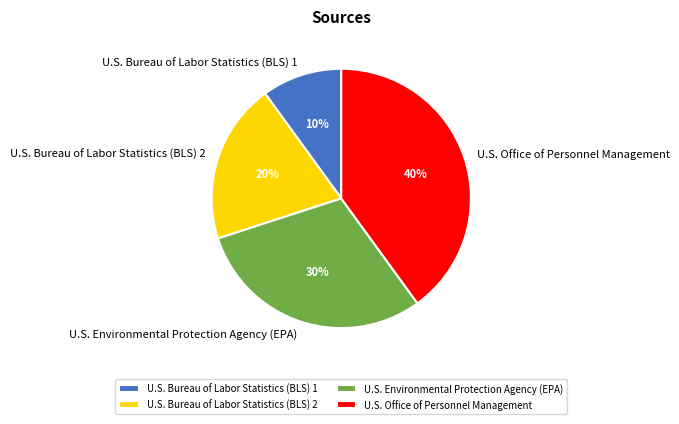

True or false: U.S. Office of Personnel Management accounts for 40% of the total.

True